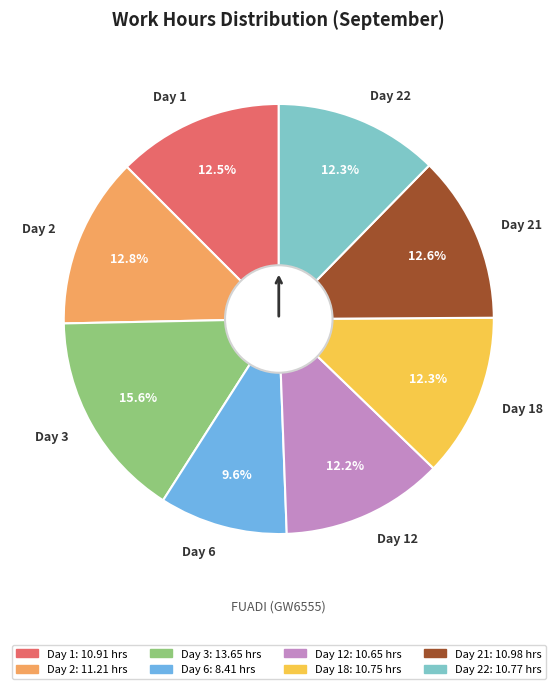

What is the smallest slice in the pie chart?

Day 6